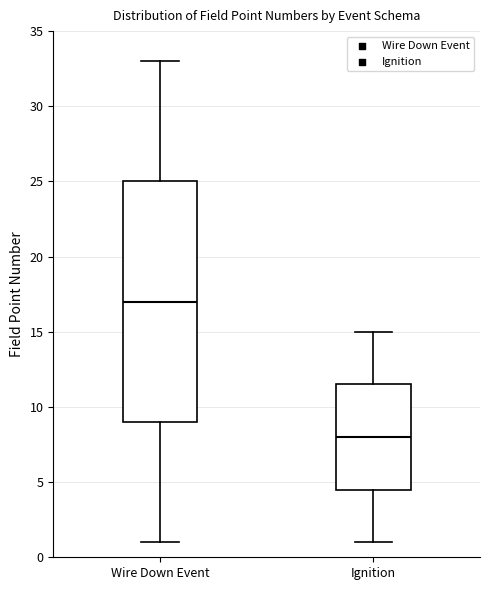

Reading left to right, transcribe this box plot: for each box, give where its median line is, the range the box spans, and where its two whiskers end, as read against the y-axis. The values are not printed on the chart, so give them approximately, as read against the axis.

Wire Down Event: median 17.0, box 9.0 to 25.0, whiskers 1.0 to 33.0
Ignition: median 8.0, box 4.5 to 11.5, whiskers 1.0 to 15.0